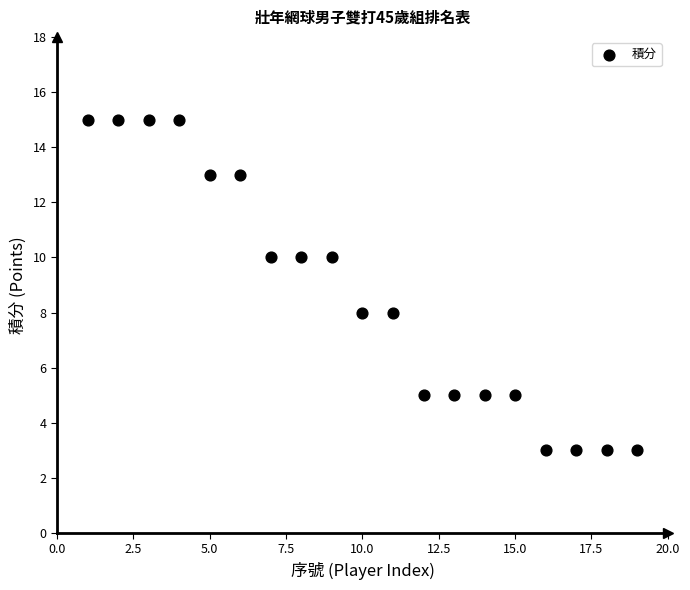

What is the range of Y values (max minus min)?

12